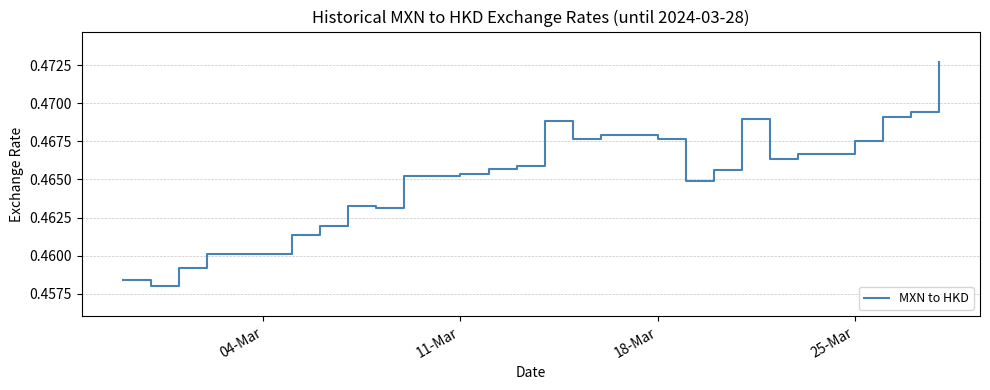

How many lines are shown in the chart?

1